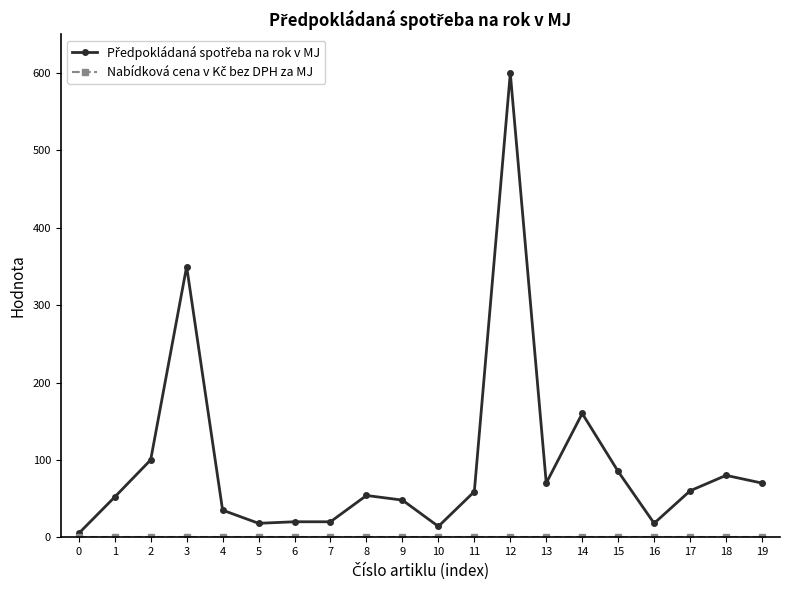

What is the maximum value shown in the chart?

600